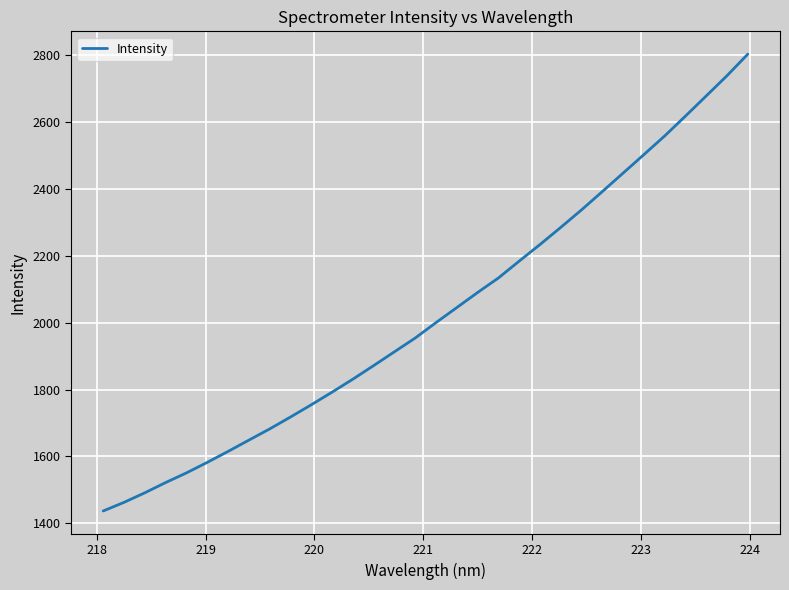

What is the smallest value displayed?

1436.7